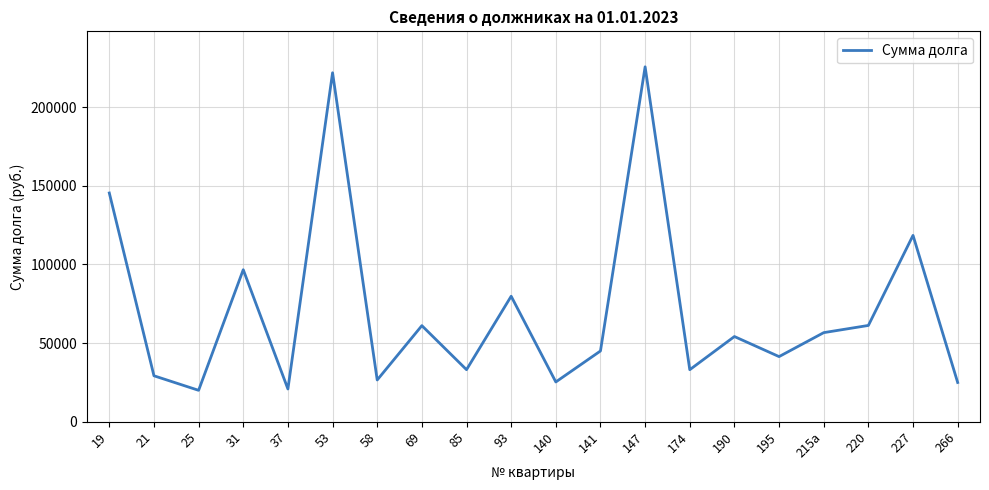

Where is the first local minimum?

25